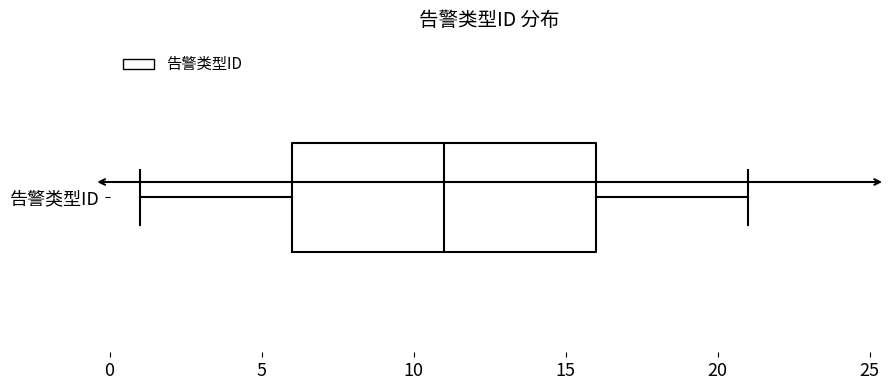

Transcribe this box plot: give where the median line is, the range the box spans, and where the two whiskers end, as read against the x-axis. The values are not printed on the chart, so give them approximately, as read against the axis.

median 11, box 6 to 16, whiskers 1 to 21